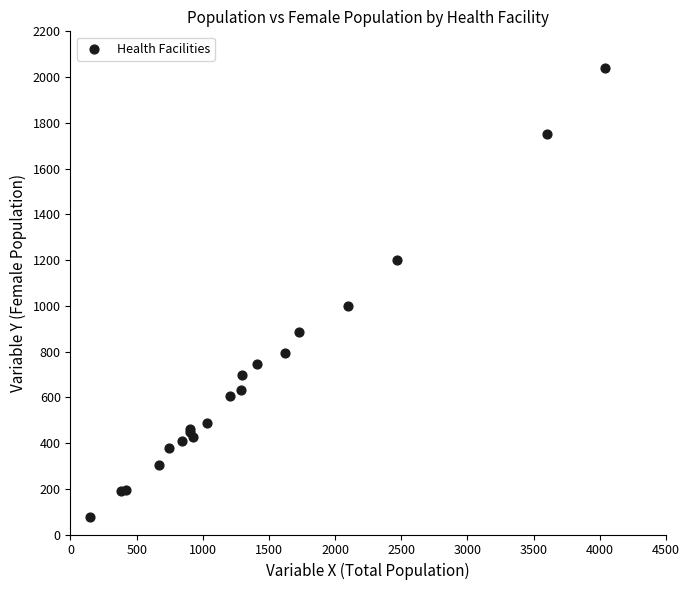

What Y value in the scatter plot is closest to 1058?

999